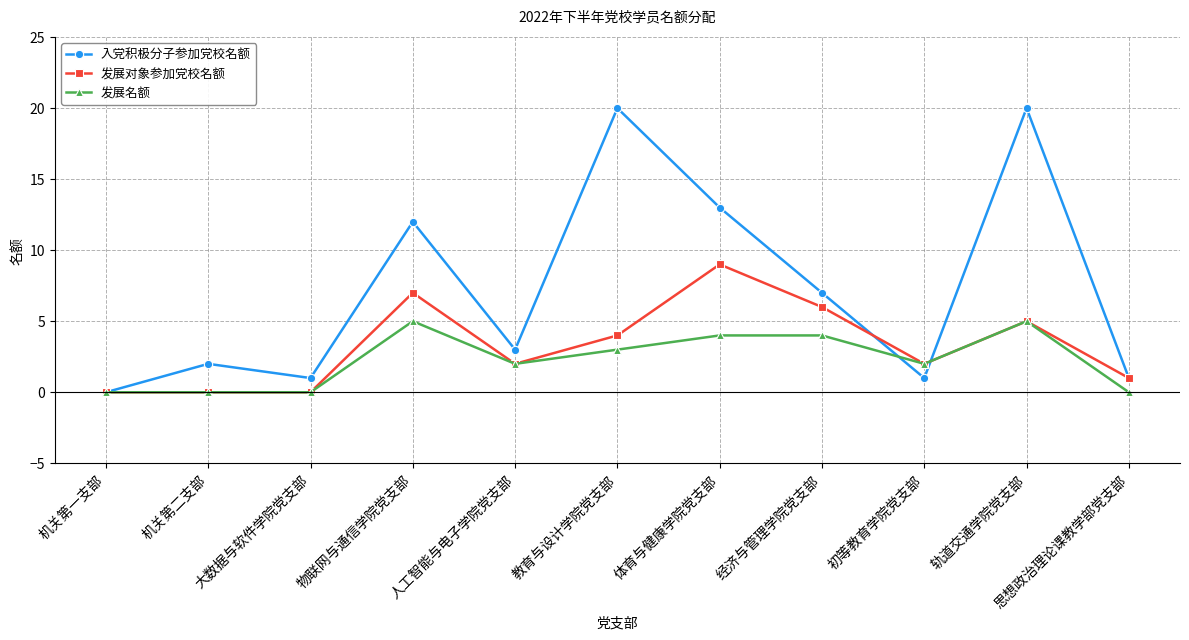

Rank the series by their average value, from highest to lowest.

入党积极分子参加党校名额, 发展对象参加党校名额, 发展名额